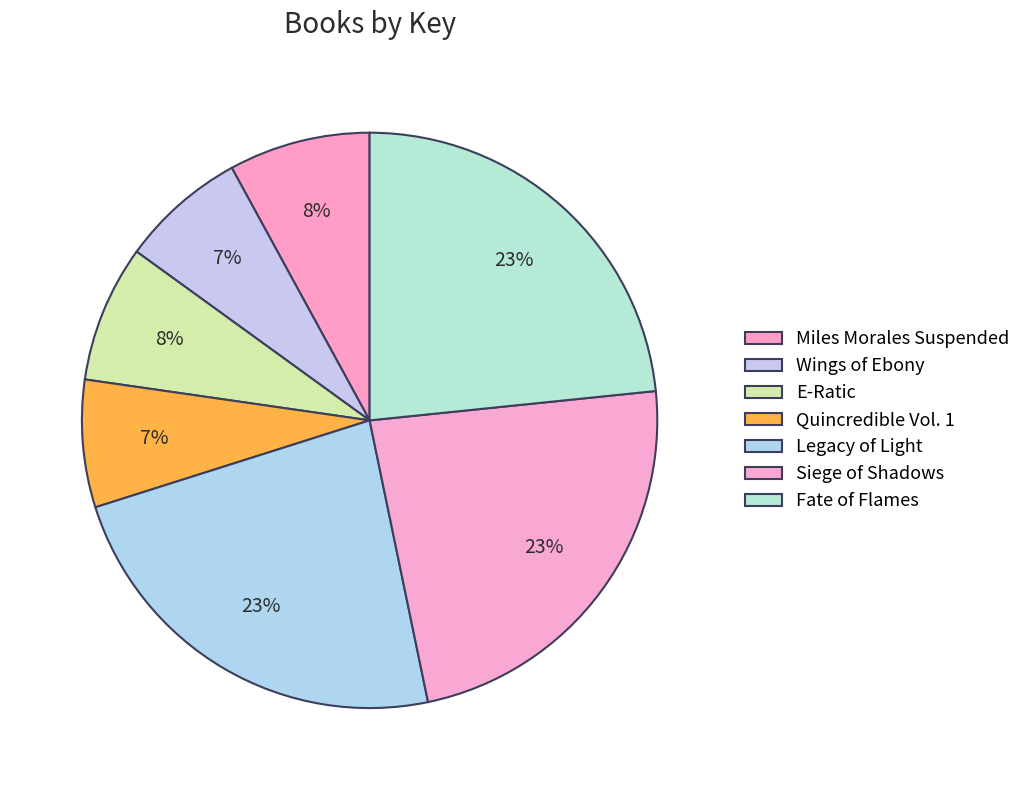

To the nearest percent, what is the difference between the largest and smallest slice percentages?

16%